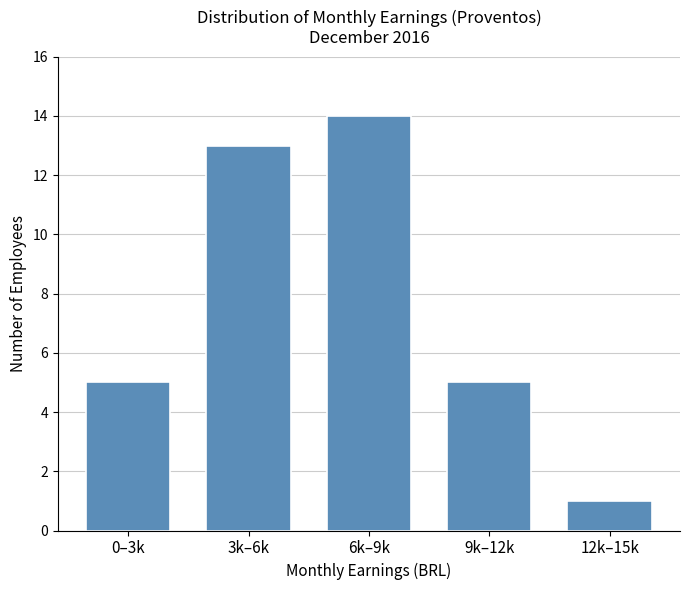

Reading left to right, transcribe all the data shown in this chart.

5	13	14	5	1